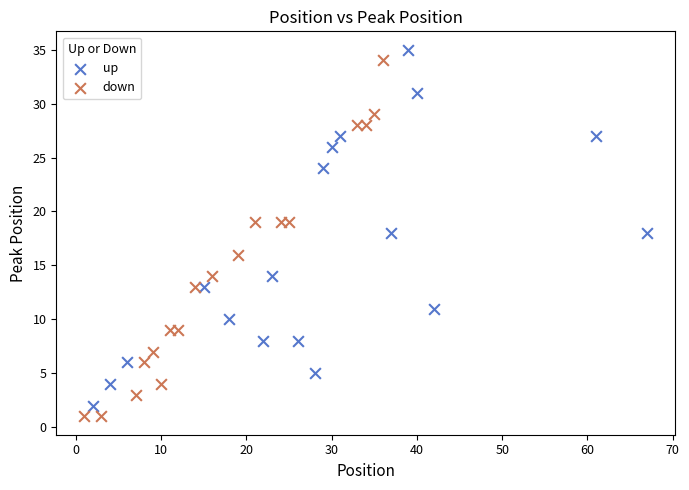

Which series reaches the maximum Y coordinate?

up